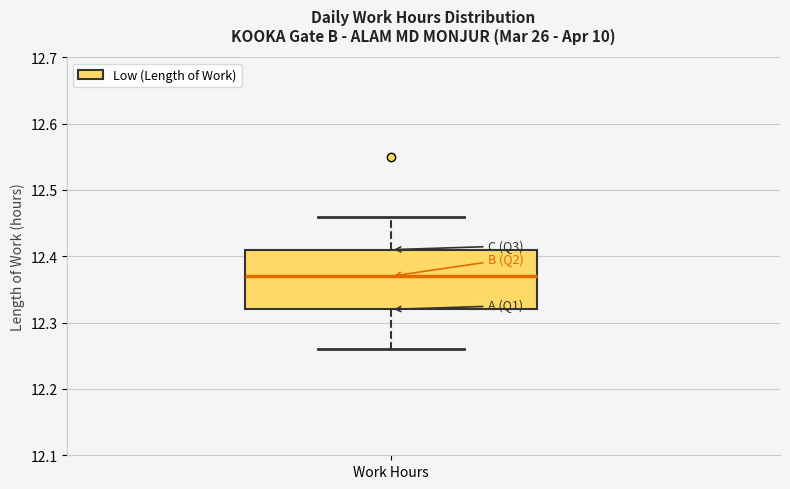

Read this box plot against the y-axis: the position of the median line, the range covered by the box, and the ends of both whiskers. The values are not printed on the chart, so give them approximately, as read against the axis.

median 12.37, box 12.32 to 12.41, whiskers 12.26 to 12.46